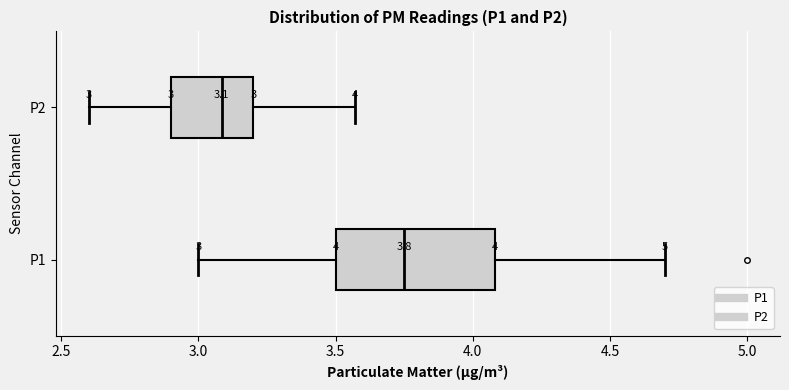

Which box is the widest, from its left edge to its right edge?

P1